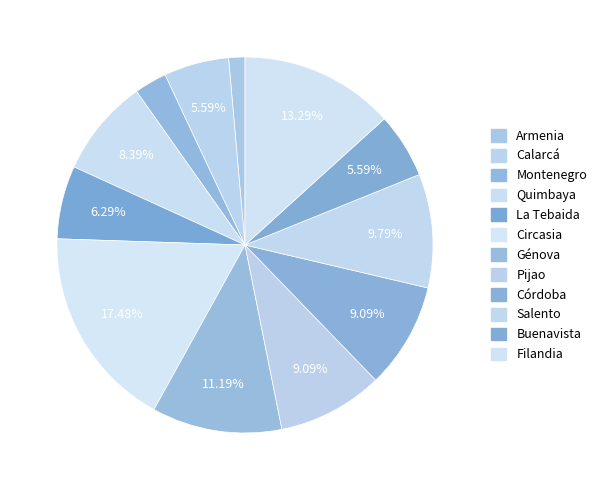

The Montenegro slice represents 1% of the pie. True or false?

False